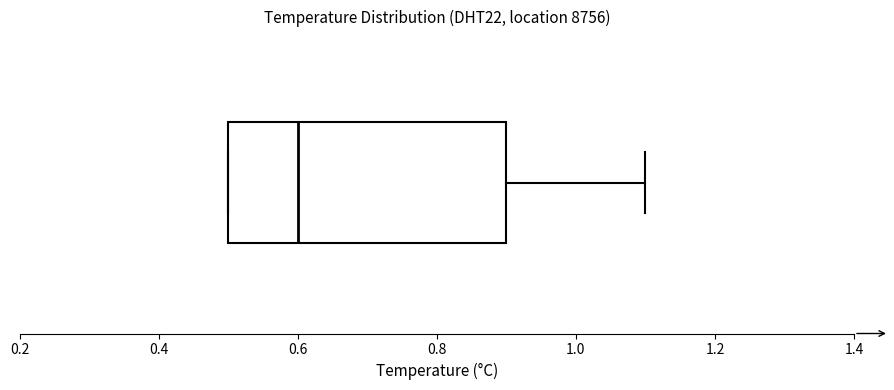

Transcribe this box plot: give where the median line is, the range the box spans, and where the two whiskers end, as read against the x-axis. The values are not printed on the chart, so give them approximately, as read against the axis.

median 0.6, box 0.5 to 0.9, whiskers 0.5 to 1.1